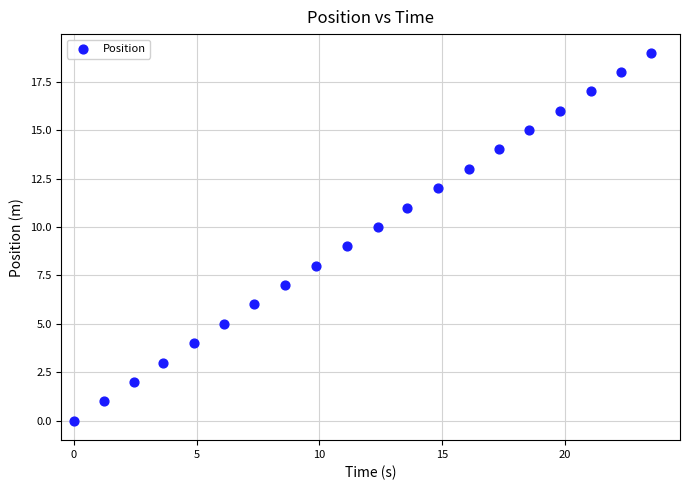

What is the range of Y values (max minus min)?

19